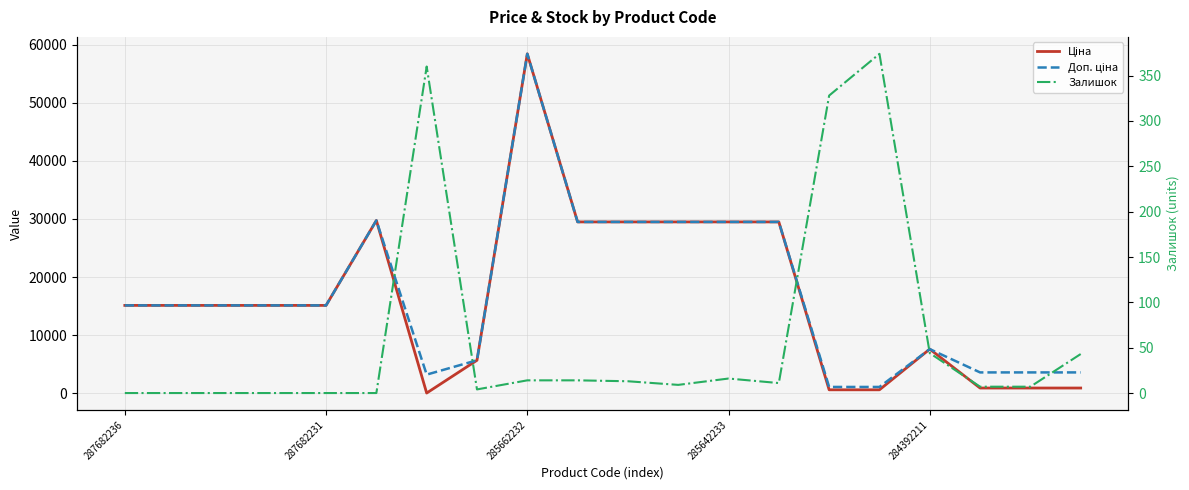

At which category is the sum across all series the highest?

285662232